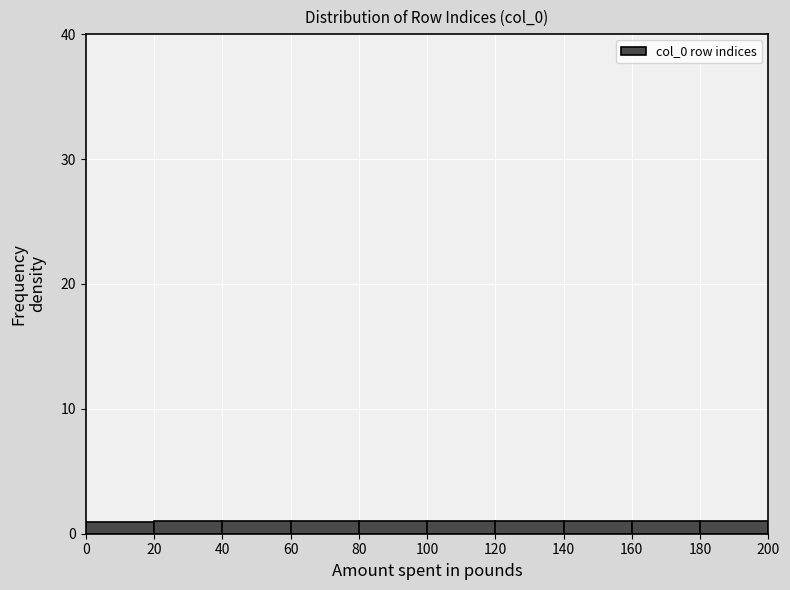

What is the height of the bar covering 80 to 100 on the x-axis? The values are not printed on the chart, so give them approximately, as read against the axis.

1